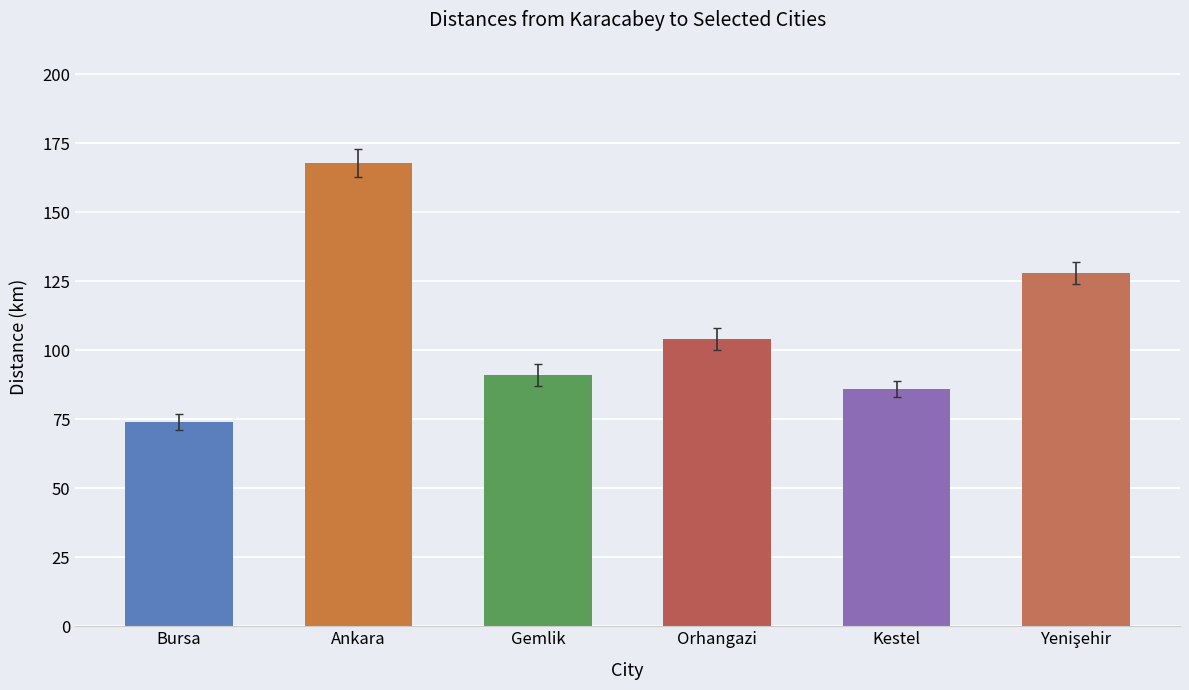

Reading right to left, what are all the values shown in this chart?

128	86	104	91	168	74